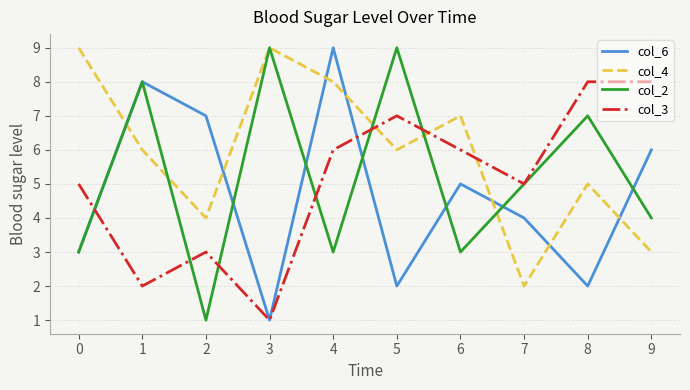

How many col_4 values are between 4 and 8?

6